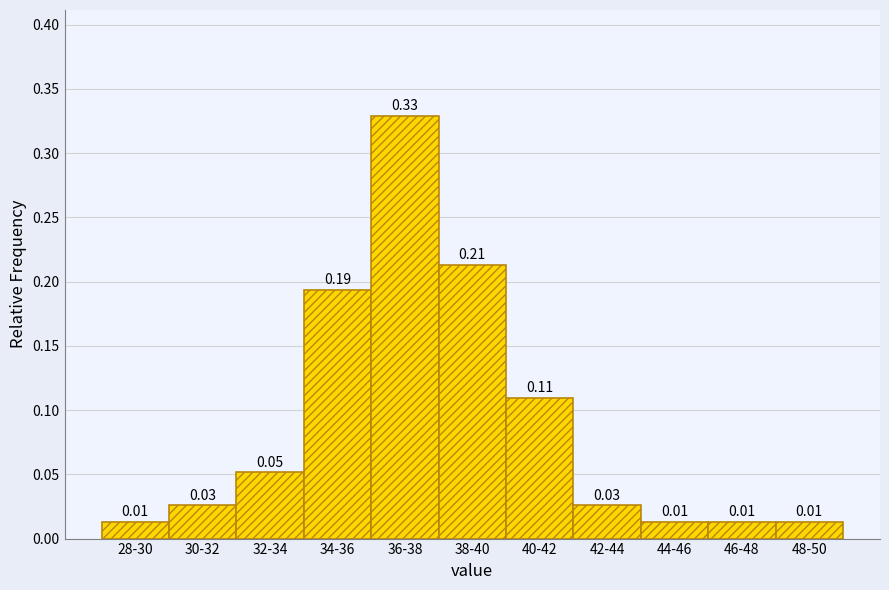

What is the sum of the values at 32-34 and 36-38?

0.4